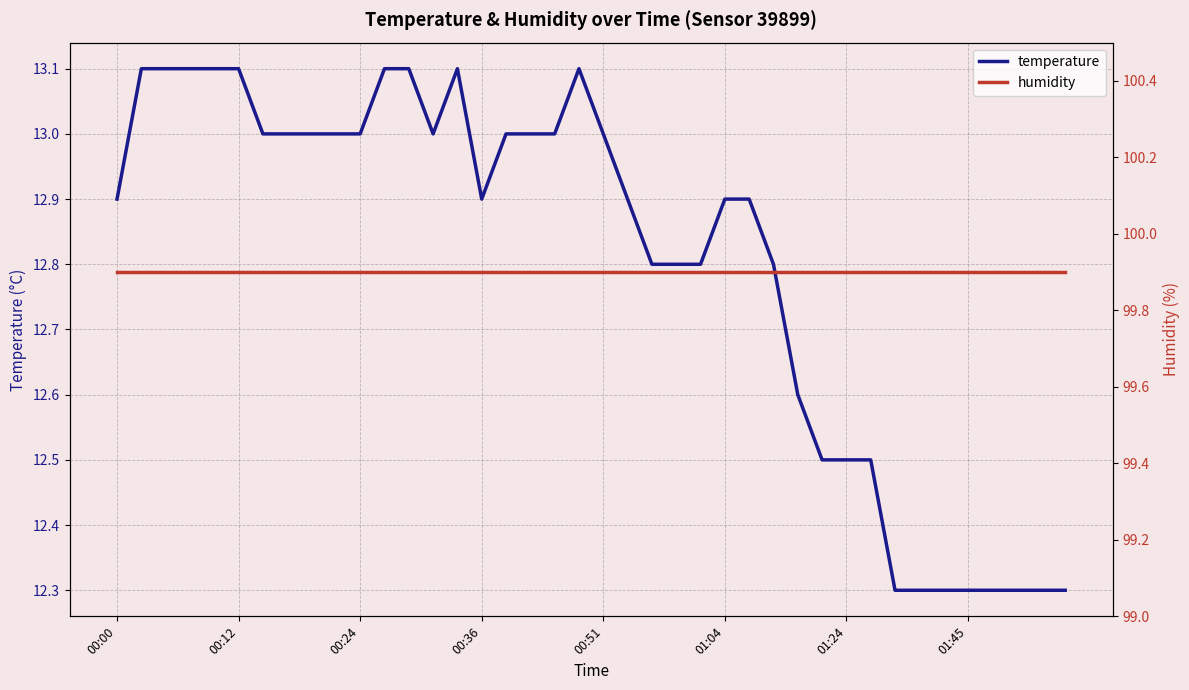

What is the sum of all humidity values?

3996.0